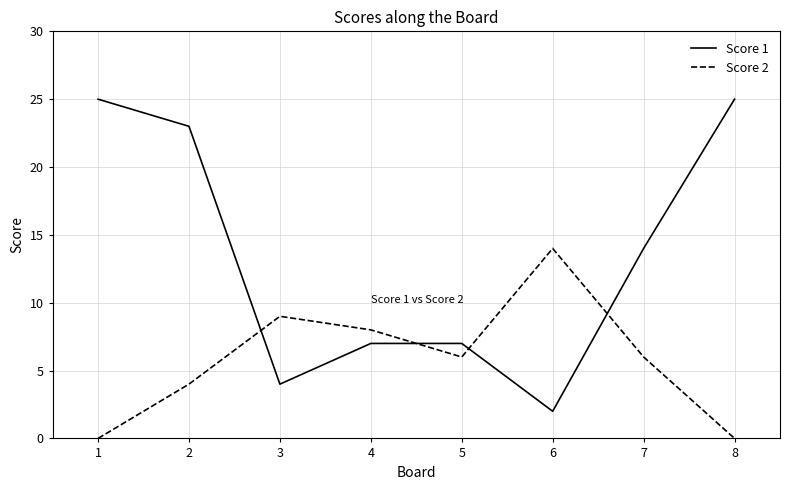

Rank the series by their maximum value, from lowest to highest.

Score 2, Score 1